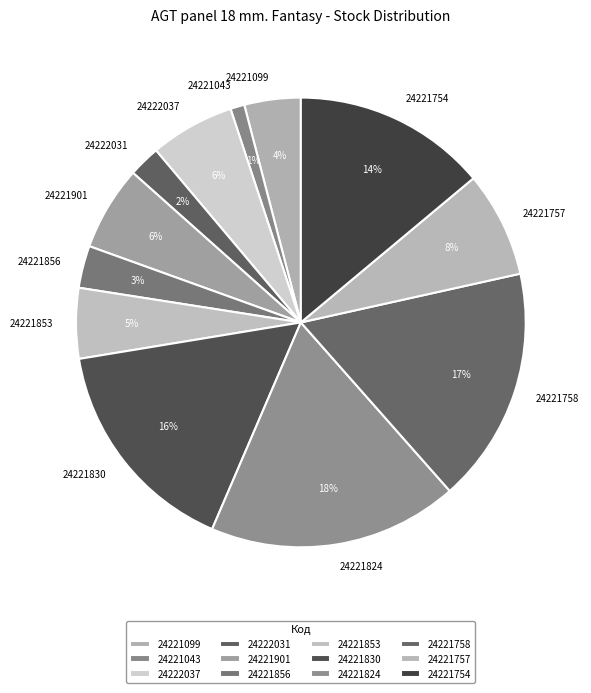

What is the largest slice in the pie chart?

24221824